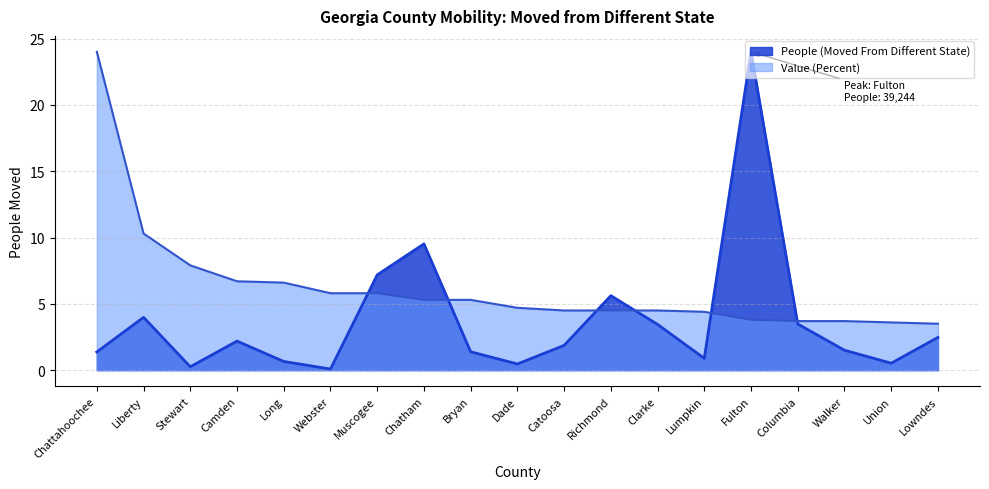

How many lines are shown in the chart?

2